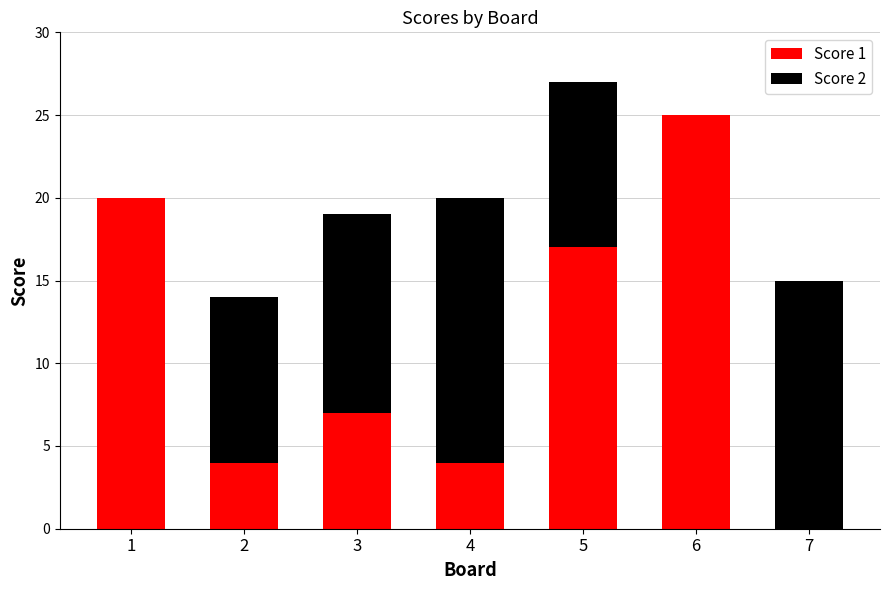

How many data points does each series have?

7